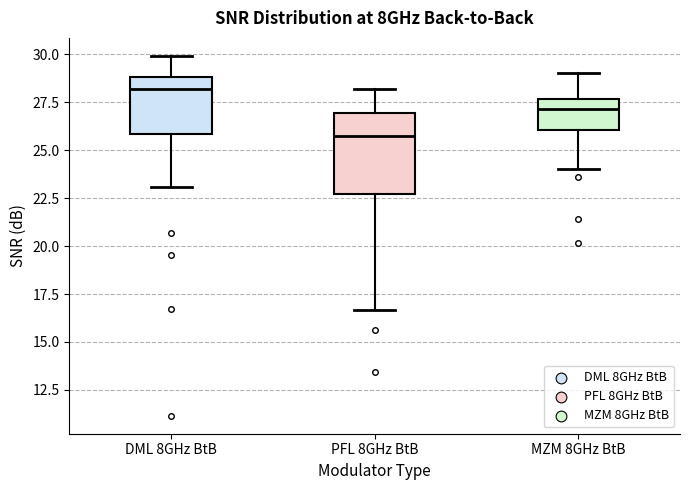

Comparing the boxes themselves (not the whiskers), which one is the tallest?

PFL 8GHz BtB